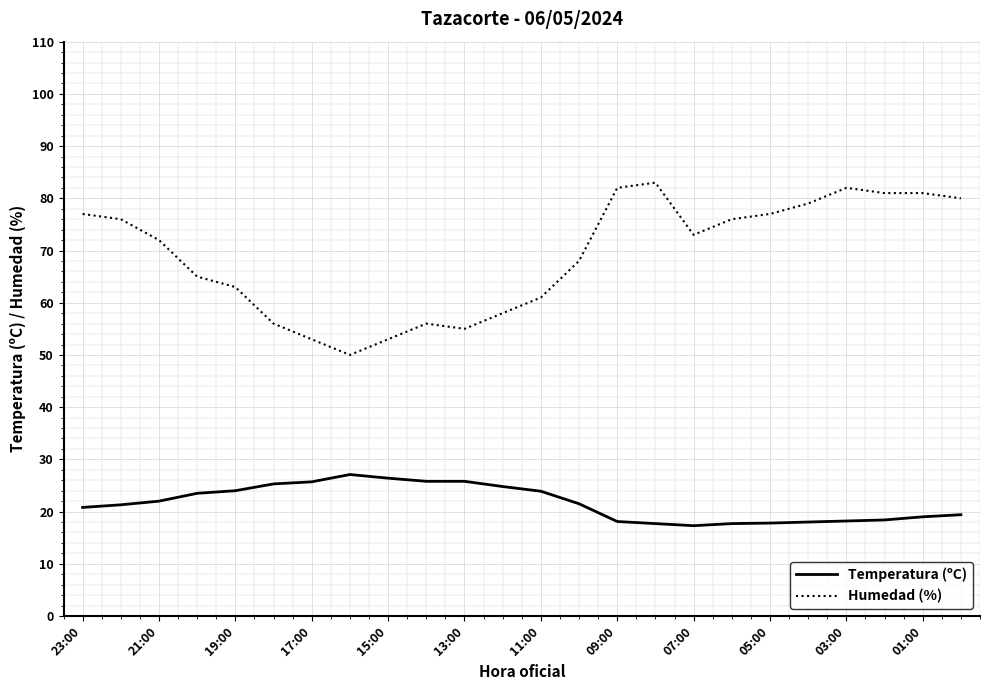

What is the maximum value shown in the chart?

83.0